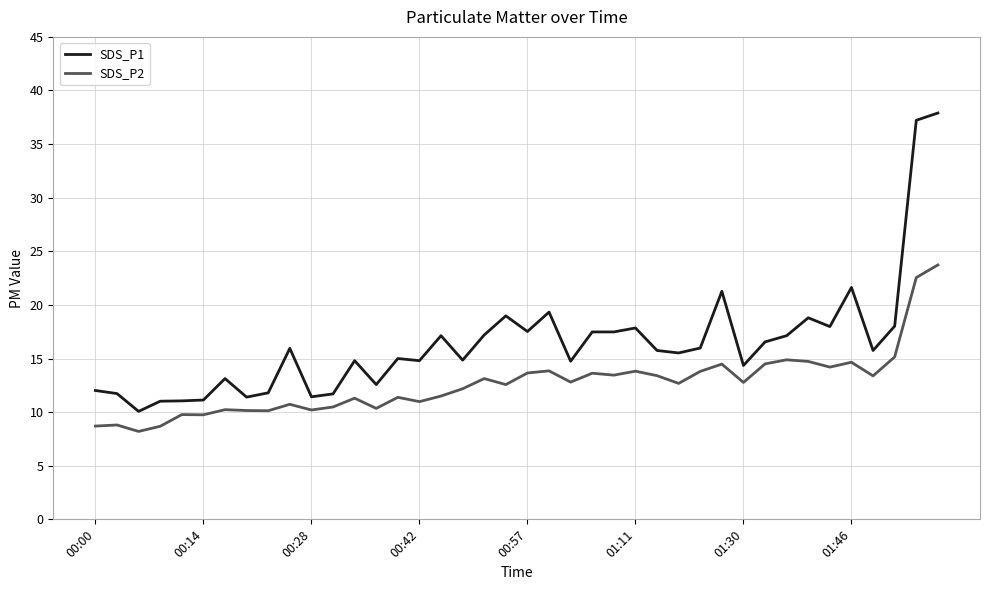

What is the minimum value shown in the chart?

8.2